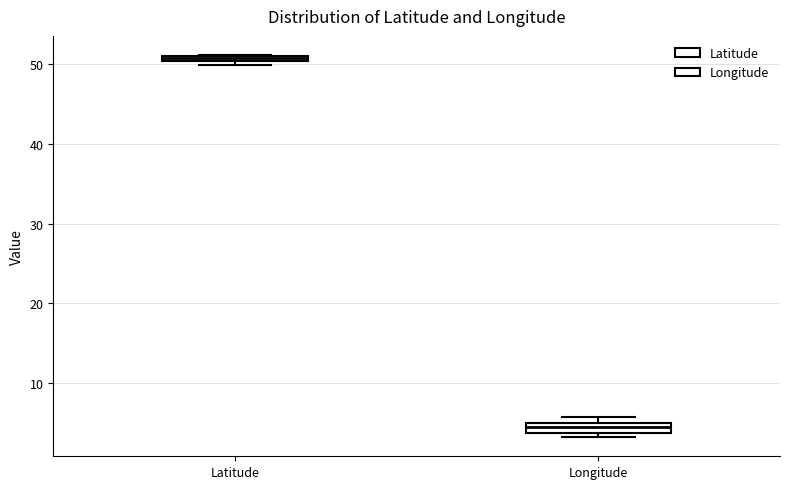

Which box's median line is the highest?

Latitude